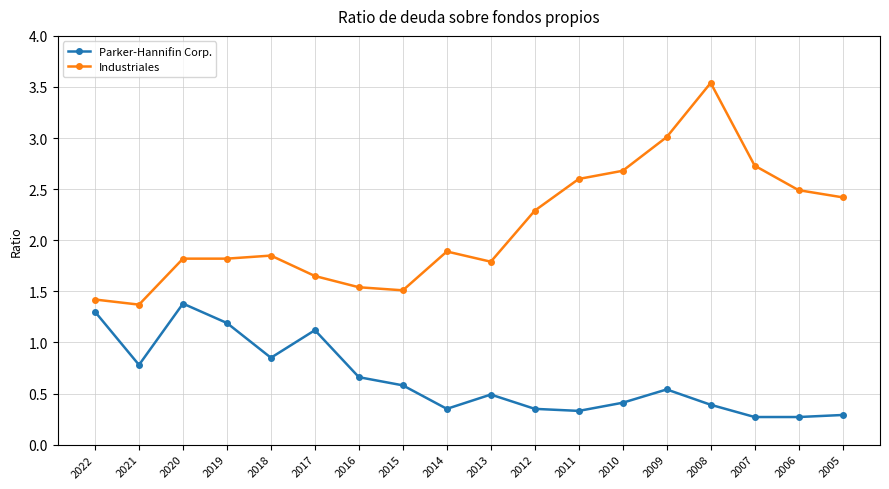

At which label does Parker-Hannifin Corp. reach its peak?

2020